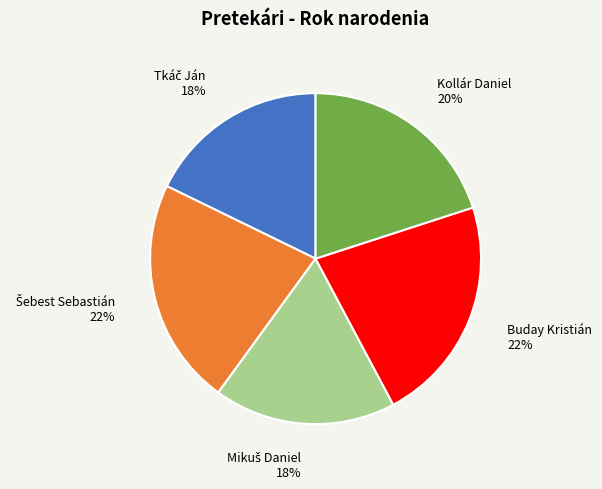

To the nearest percent, what is the average slice percentage?

20%